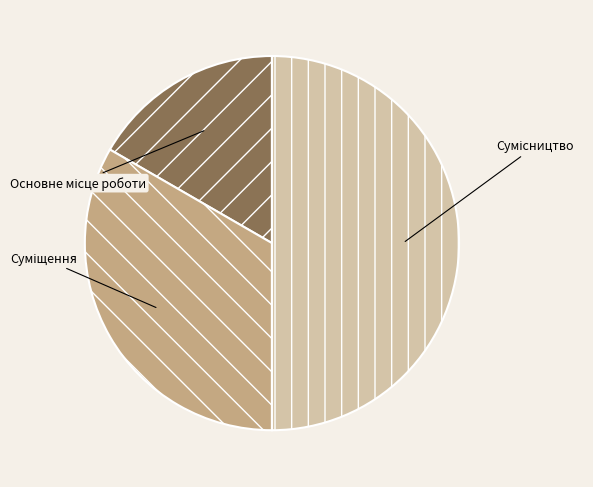

To the nearest percent, what portion does Основне місце роботи represent?

17%